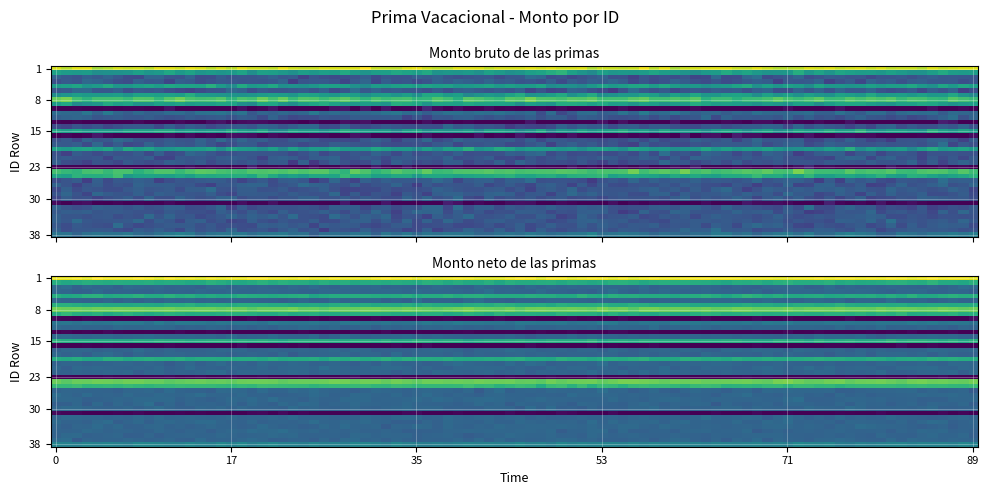

What is the sum of all 20 values?

4464.2